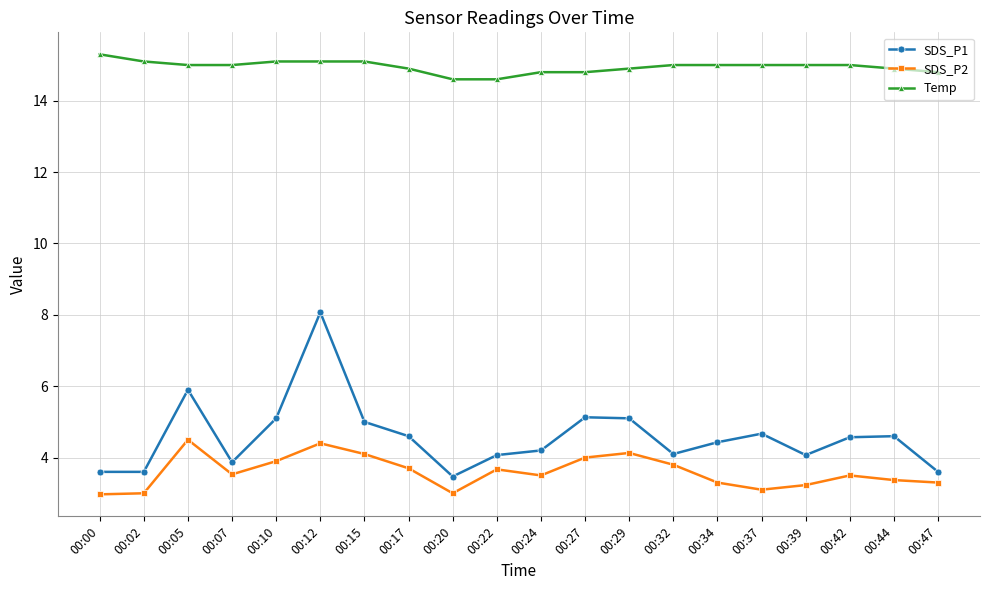

Rank the series at 00:34 from highest to lowest value.

Temp, SDS_P1, SDS_P2